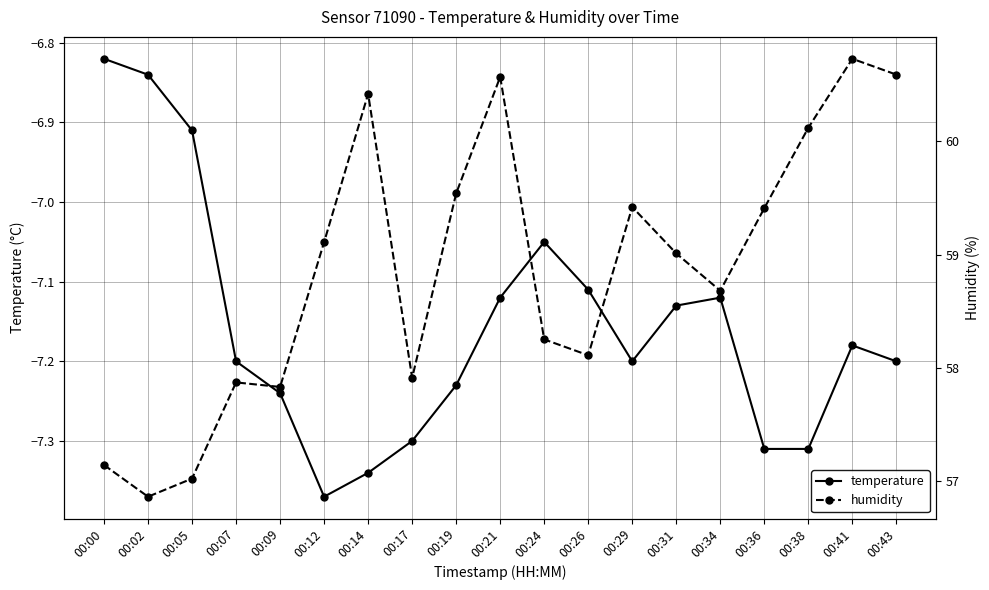

How many data points does each series have?

19